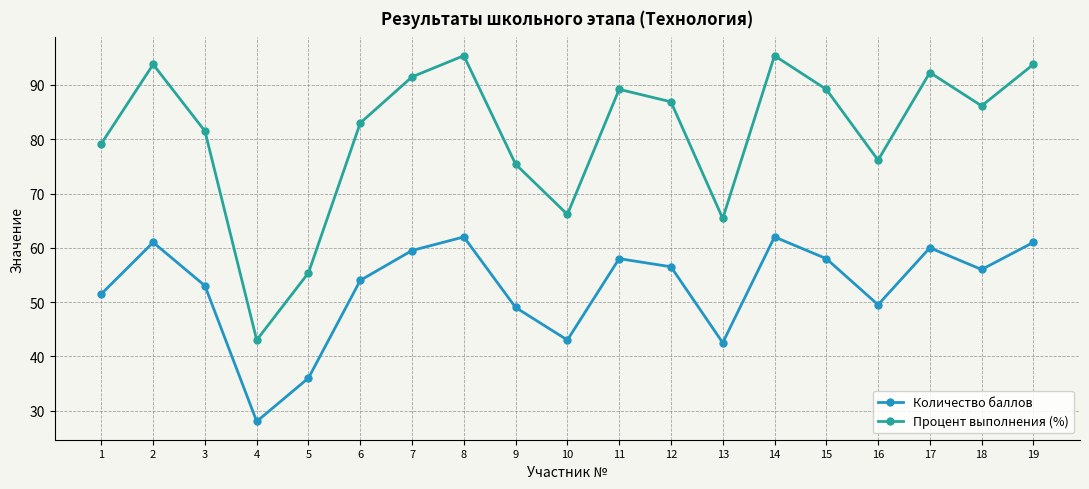

What is the difference between the Количество баллов values at 9 and 11?

9.0